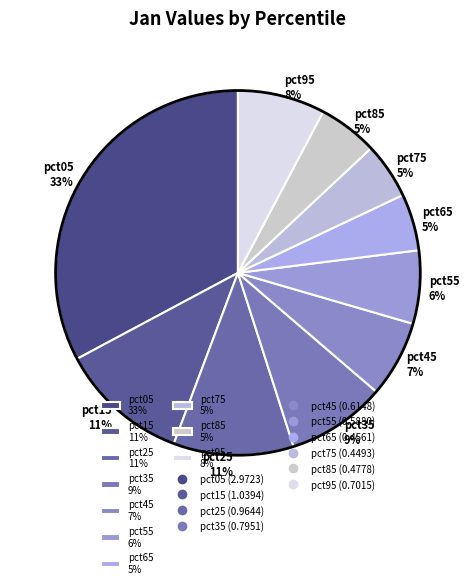

What is the largest slice in the pie chart?

pct05